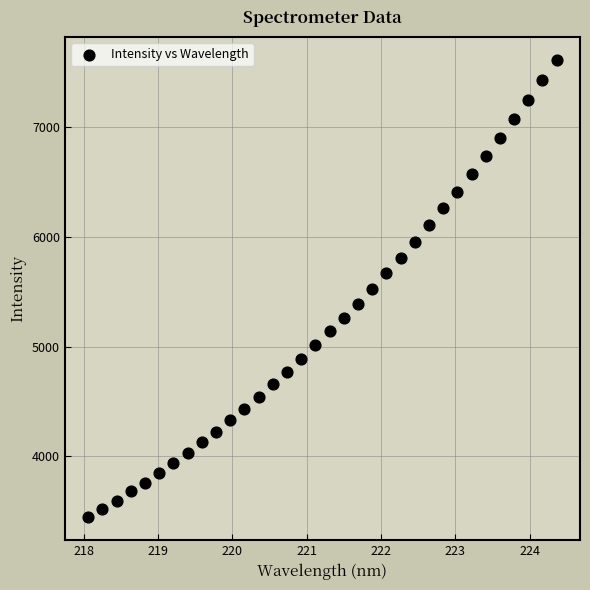

What is the range of X values (max minus min)?

6.3